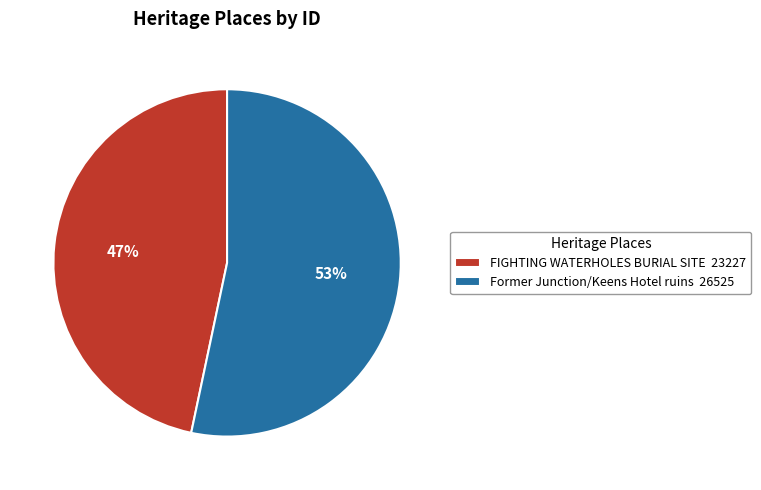

Combined, do FIGHTING WATERHOLES BURIAL SITE 23227 and Former Junction/Keens Hotel ruins 26525 account for over 50%?

Yes